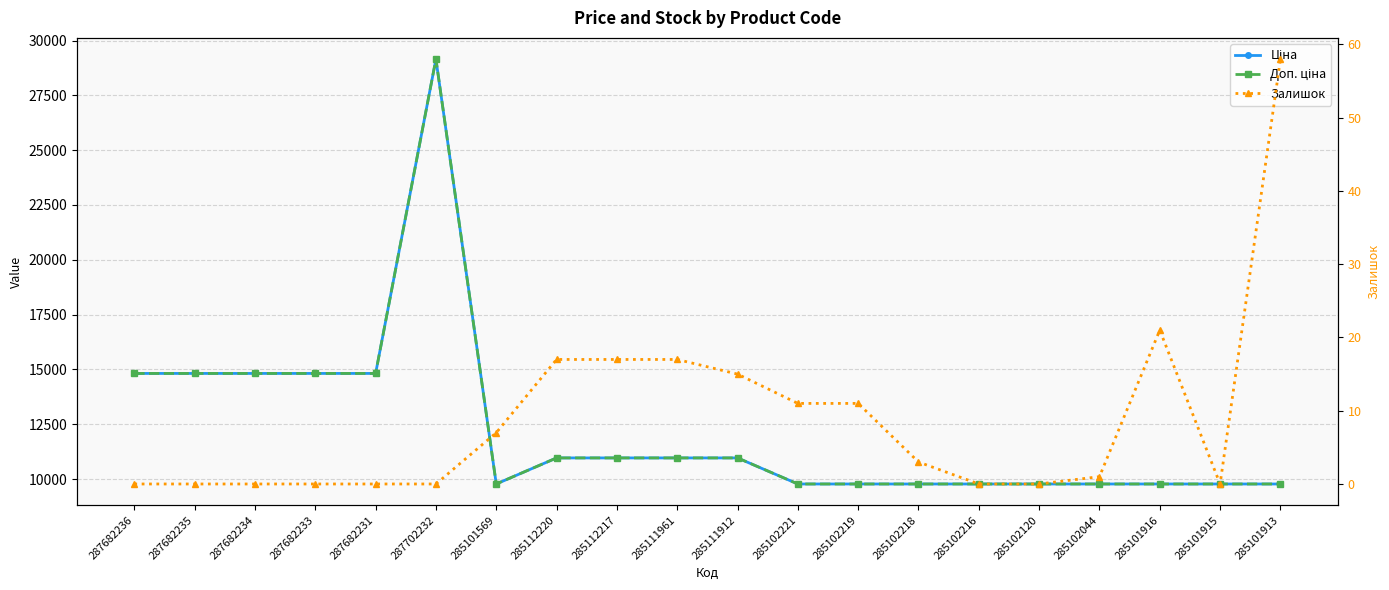

Reading left to right, what are all the values shown in this chart?

Ціна: 14817.6	14817.6	14817.6	14817.6	14817.6	29152.3	9775.5	10964.4	10964.4	10964.4	10964.4	9775.5	9775.5	9775.5	9775.5	9775.5	9775.5	9775.5	9775.5	9775.5
Доп. ціна: 14817.6	14817.6	14817.6	14817.6	14817.6	29152.3	9775.5	10964.4	10964.4	10964.4	10964.4	9775.5	9775.5	9775.5	9775.5	9775.5	9775.5	9775.5	9775.5	9775.5
Залишок: 0.0	0.0	0.0	0.0	0.0	0.0	7.0	17.0	17.0	17.0	15.0	11.0	11.0	3.0	0.0	0.0	1.0	21.0	0.0	58.0